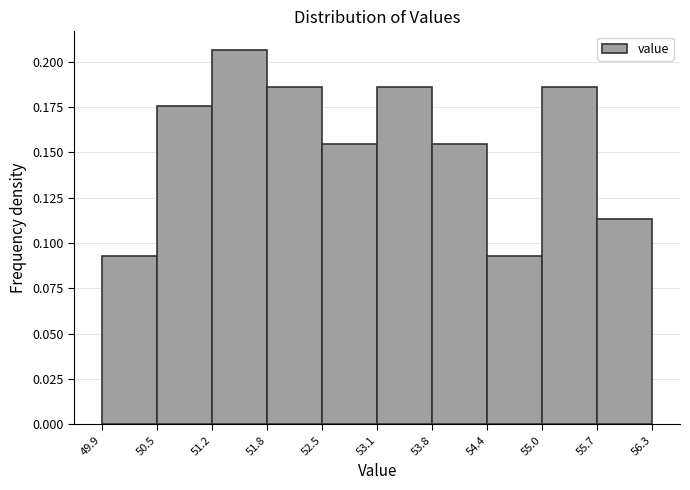

Reading left to right, list every bar in this chart as the range it spans on the x-axis followed by its height. The values are not printed on the chart, so give them approximately, as read against the axis.

49.9 to 50.5: 0.095
50.5 to 51.2: 0.175
51.2 to 51.8: 0.205
51.8 to 52.5: 0.185
52.5 to 53.1: 0.155
53.1 to 53.8: 0.185
53.8 to 54.4: 0.155
54.4 to 55.0: 0.095
55.0 to 55.7: 0.185
55.7 to 56.3: 0.115